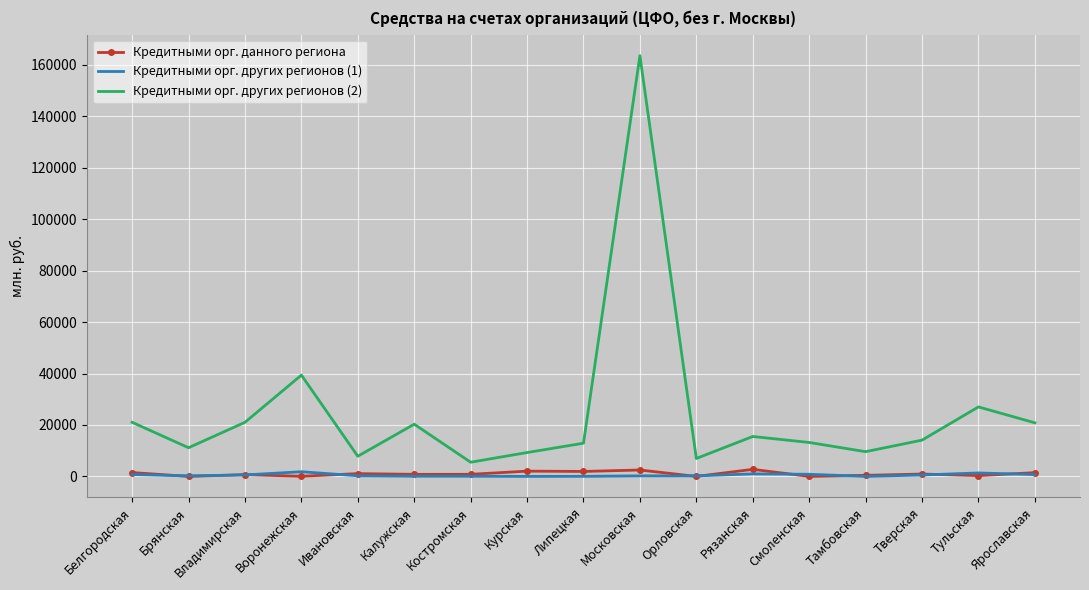

True or false: Кредитными орг. других регионов (2) and Кредитными орг. данного региона cross at least once.

False